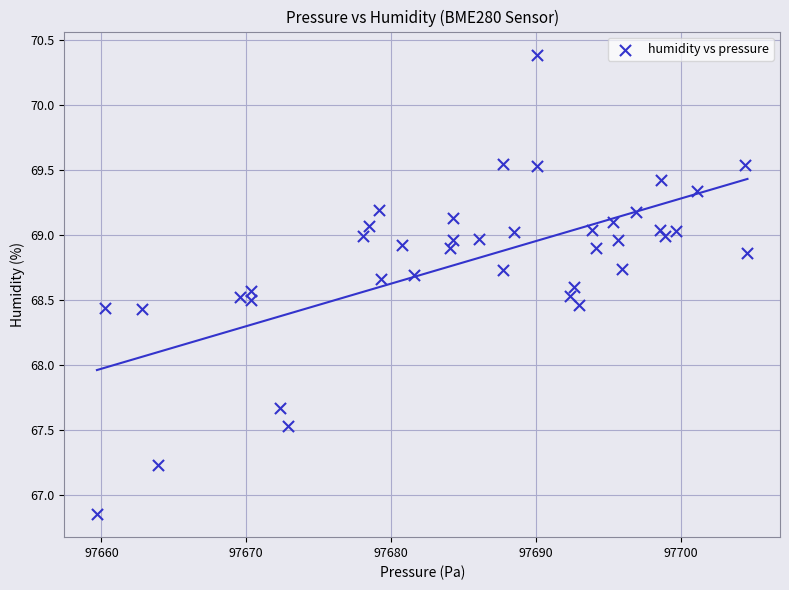

What Y value in the scatter plot is closest to 68?

67.7